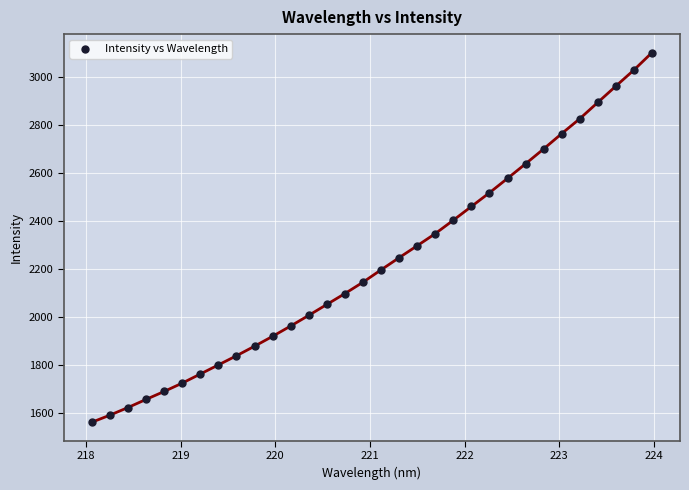

What is the range of Y values (max minus min)?

1540.0